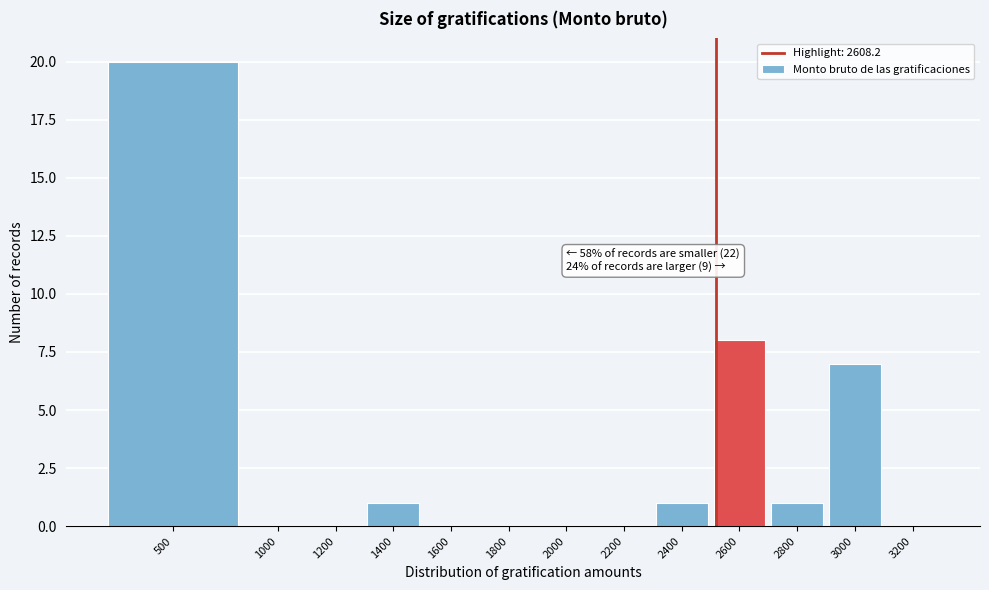

Reading left to right, transcribe all the data shown in this chart.

500=20	1000=0	1200=0	1400=1	1600=0	1800=0	2000=0	2200=0	2400=1	2600=8	2800=1	3000=7	3200=0